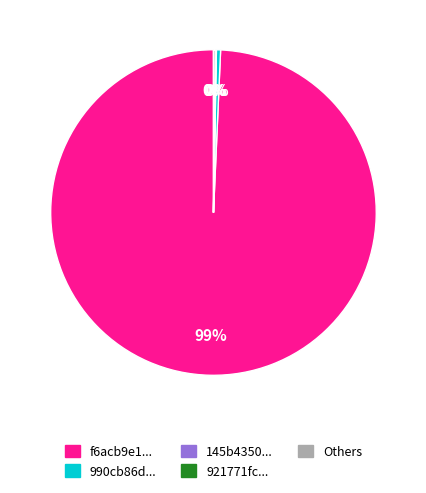

Which category has the biggest portion of the pie?

f6acb9e1...